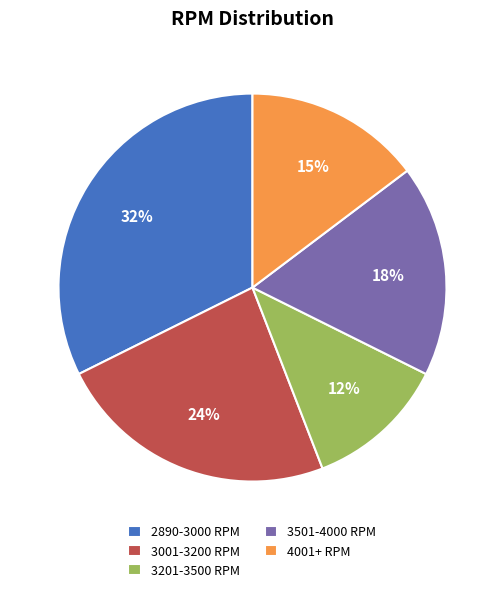

Which has a higher value, 3001-3200 RPM or 3201-3500 RPM?

3001-3200 RPM